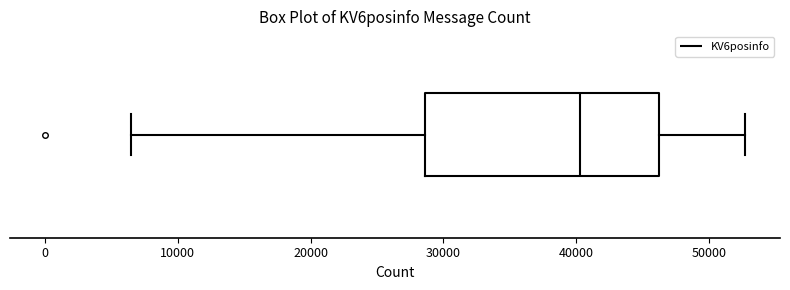

Read this box plot against the x-axis: the position of the median line, the range covered by the box, and the ends of both whiskers. The values are not printed on the chart, so give them approximately, as read against the axis.

median 40000, box 29000 to 46000, whiskers 6000 to 53000